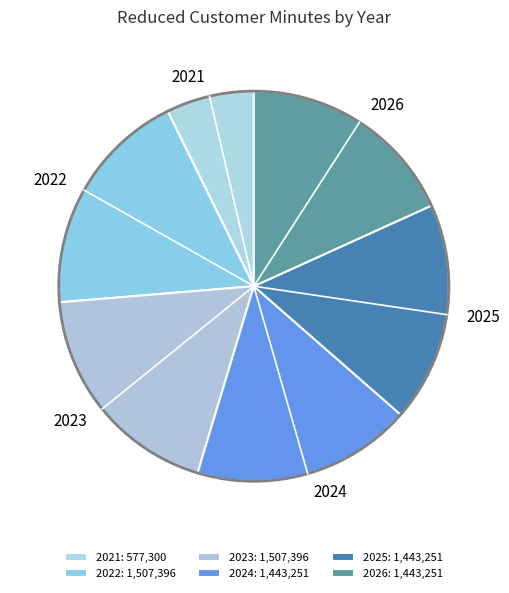

To the nearest percent, what percentage of the pie is 2025?

18%